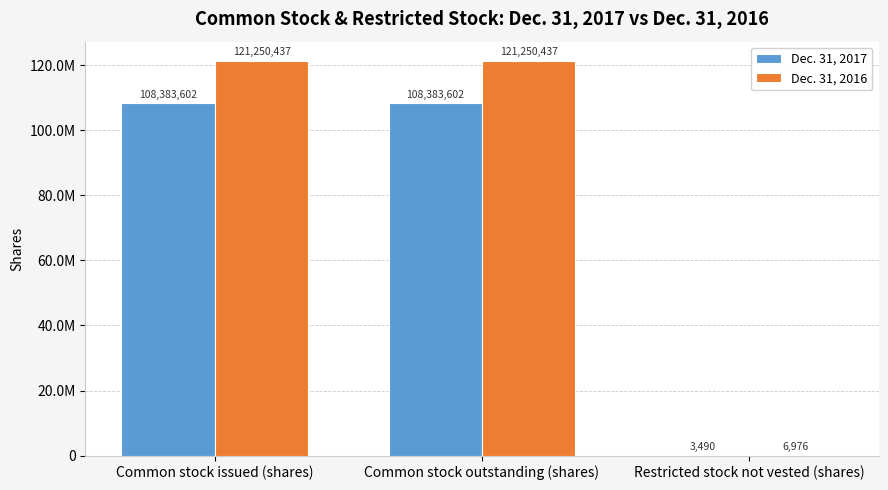

Read the Dec. 31, 2016 value at Common stock issued (shares), to the nearest 50.

121250450